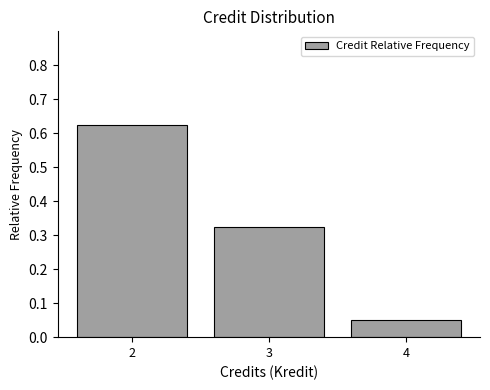

Reading left to right, list every bar in this chart as the range it spans on the x-axis followed by its height. The values are not printed on the chart, so give them approximately, as read against the axis.

1.5 to 2.5: 0.63
2.5 to 3.5: 0.33
3.5 to 4.5: 0.05